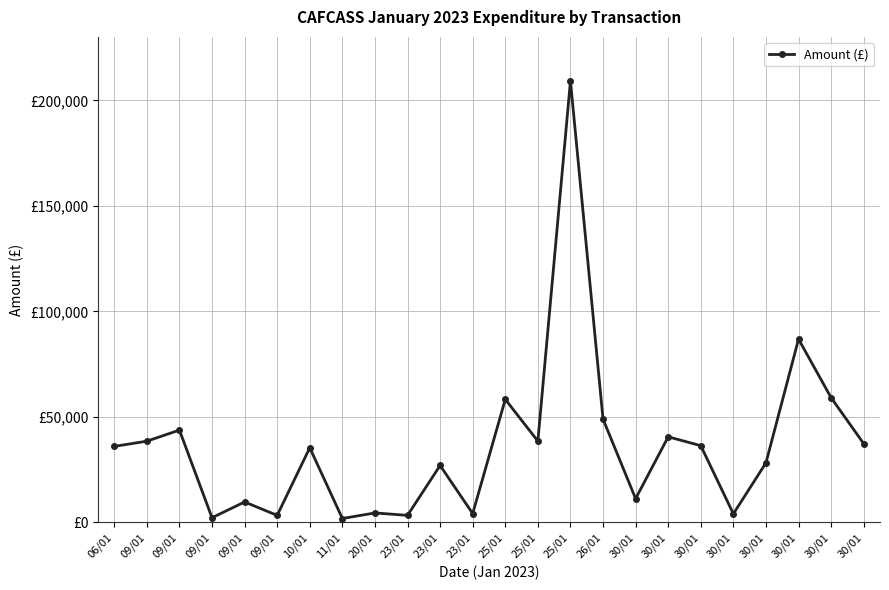

Reading right to left, list all the values displayed in this chart.

37231.0	59014.6	86804.4	28108.8	3950.2	36263.8	40470.7	11133.6	48872.8	209234.5	38430.0	58240.0	4063.9	26869.2	3213.0	4367.7	1725.4	35280.7	3213.0	9567.3	2094.8	43661.7	38400.0	35936.2